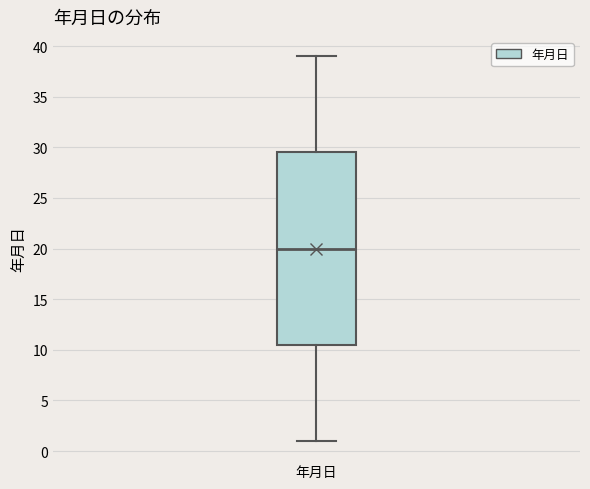

Read this box plot against the y-axis: the position of the median line, the range covered by the box, and the ends of both whiskers. The values are not printed on the chart, so give them approximately, as read against the axis.

median 20.0, box 10.5 to 29.5, whiskers 1.0 to 39.0